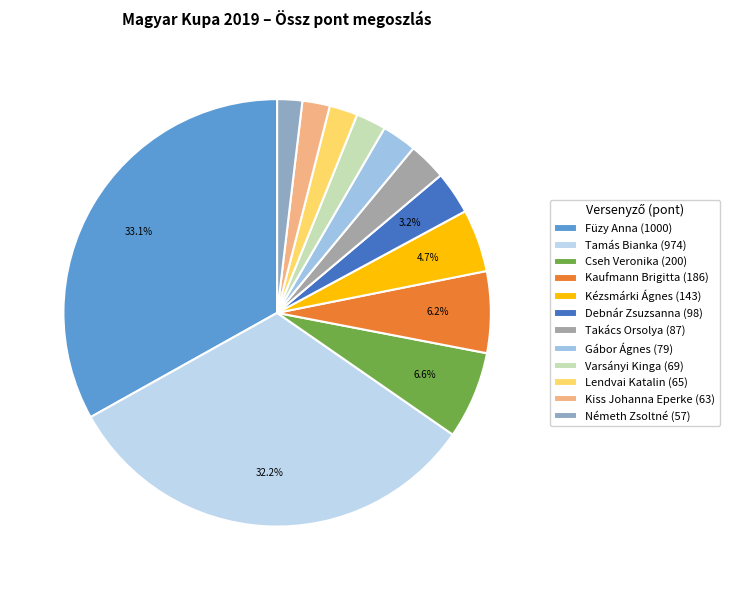

What is the change in value from Debnár Zsuzsanna to Németh Zsoltné?

-40.9